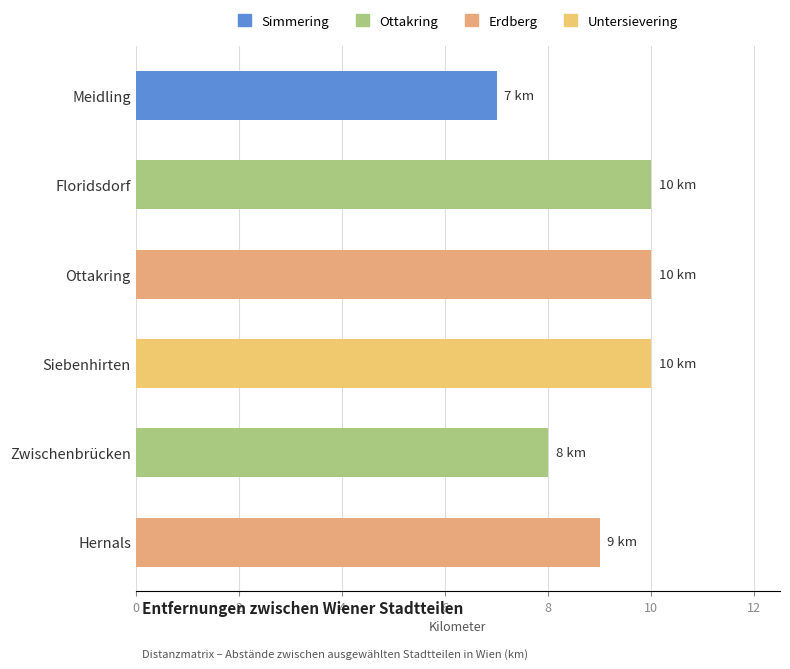

What is the sum of the values at Floridsdorf and Meidling?

17